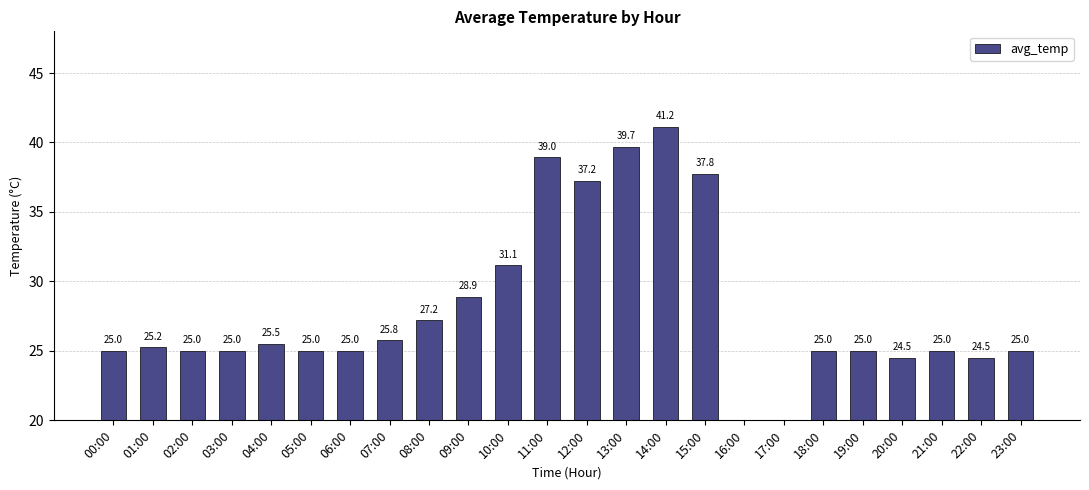

What is the change in value from 14:00 to 23:00?

-16.2